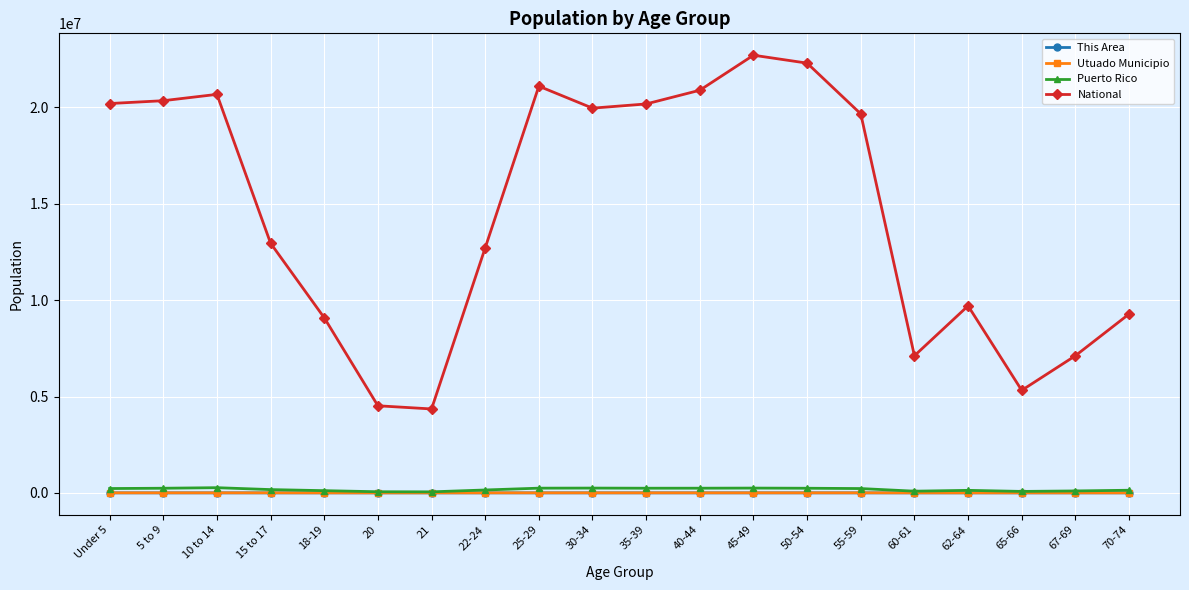

Between 22-24 and 40-44, which series saw the biggest shift?

National